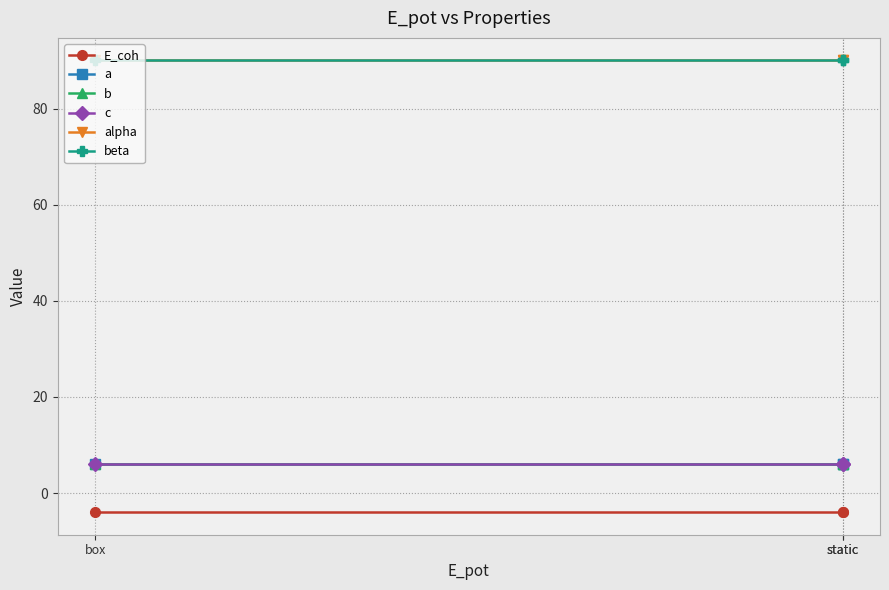

Which category has the highest value in the beta series?

box